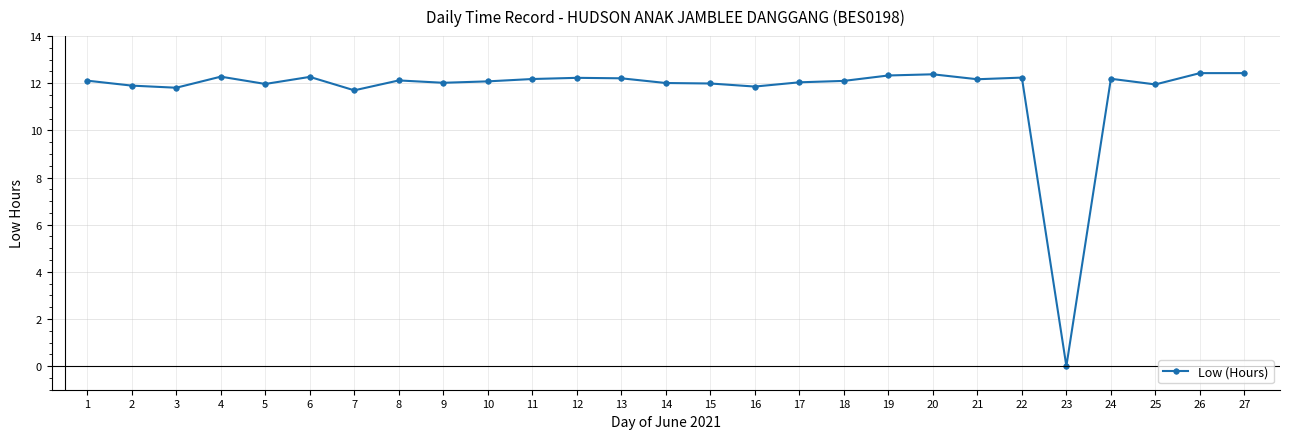

Read the value at 20.

12.4